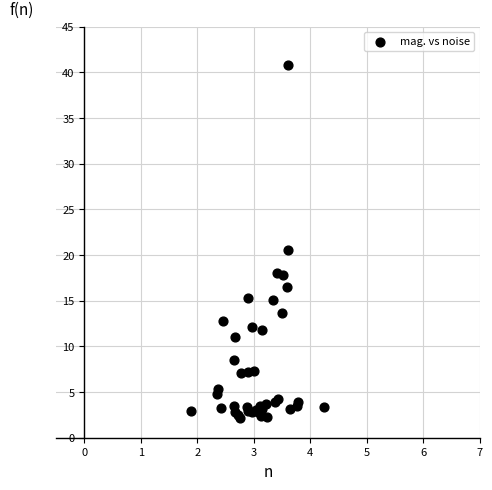

What Y value in the scatter plot is closest to 21?

20.5